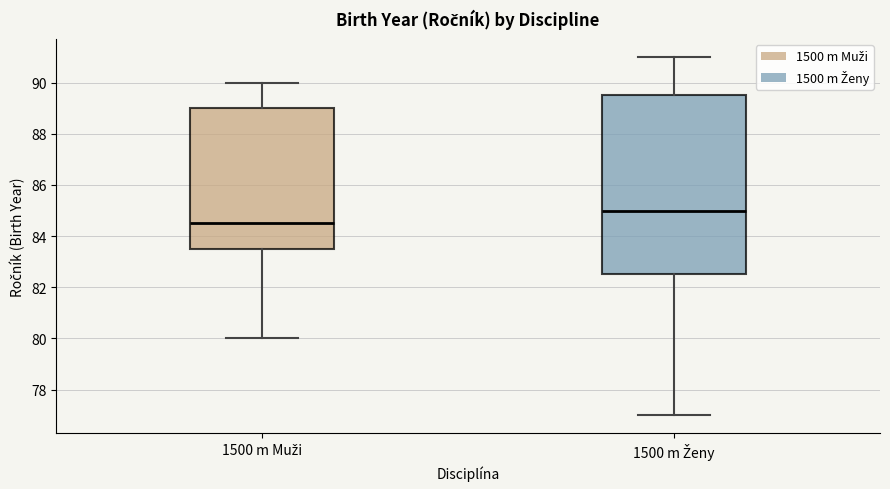

Comparing the boxes themselves (not the whiskers), which one is the tallest?

1500 m Ženy